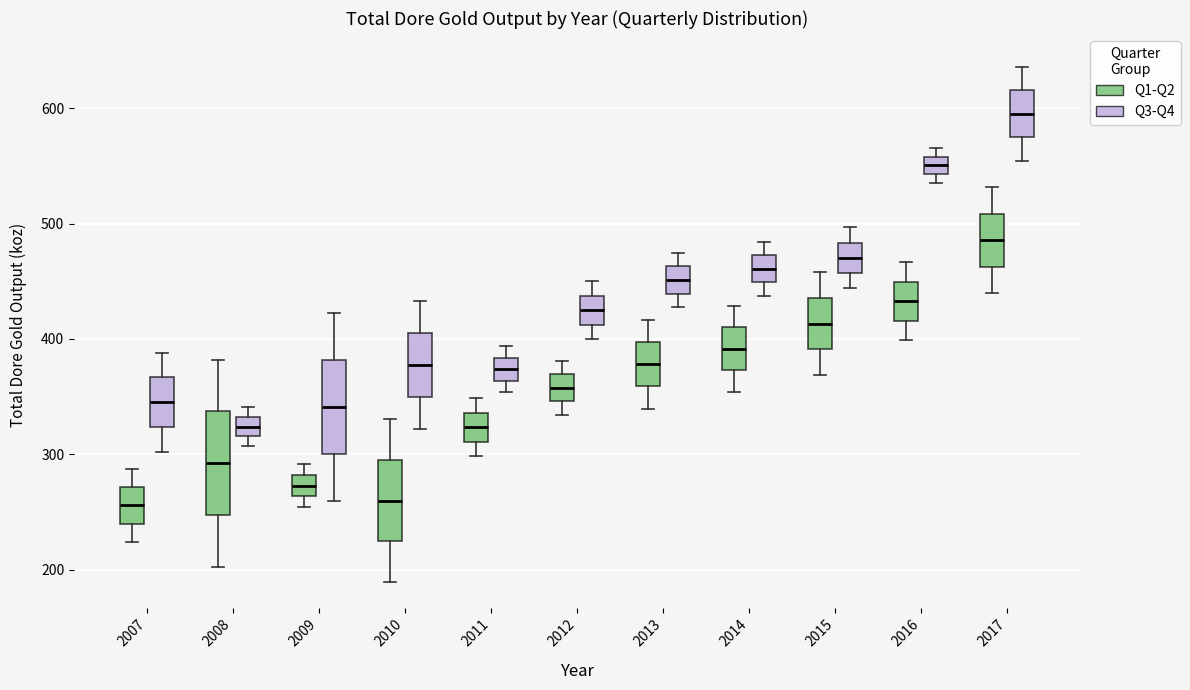

Where does the median line of the box for 2017 (Q3-Q4) sit on the y-axis? The values are not printed on the chart, so give them approximately, as read against the axis.

600